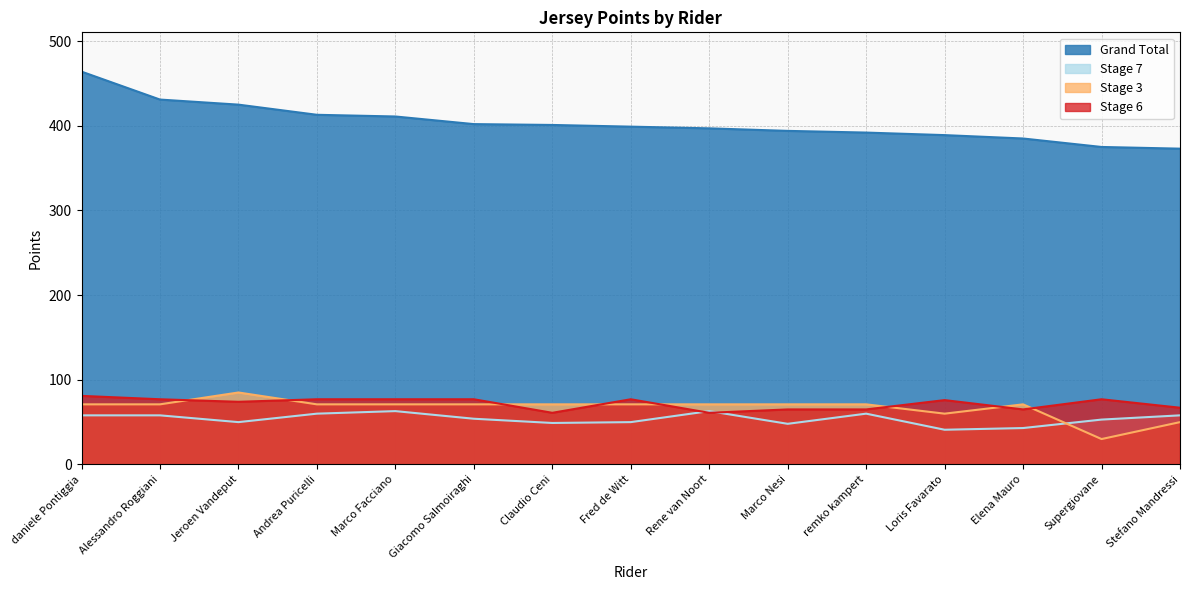

How many intersections are there between Stage 7 and Stage 3?

1